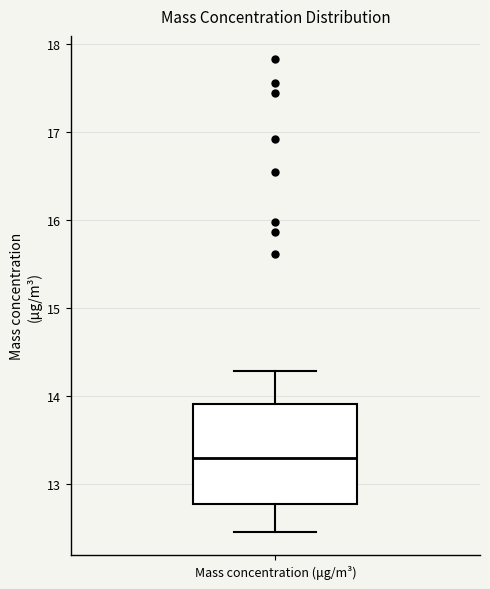

Transcribe this box plot: give where the median line is, the range the box spans, and where the two whiskers end, as read against the y-axis. The values are not printed on the chart, so give them approximately, as read against the axis.

median 13.3, box 12.8 to 13.9, whiskers 12.5 to 14.3